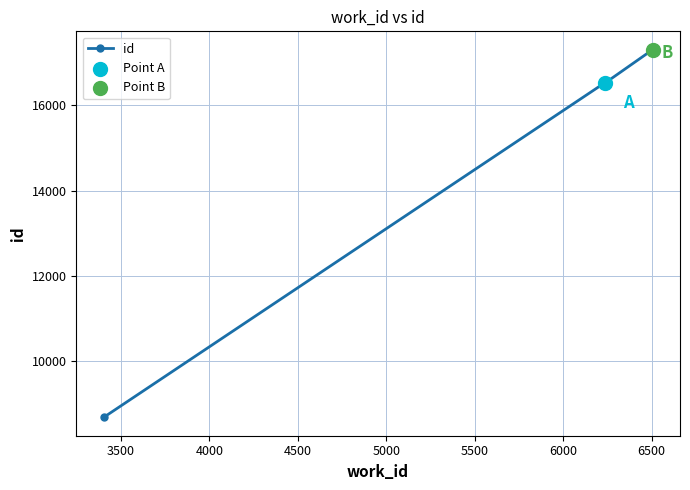

True or false: the data has more than 1 interior local peaks.

False